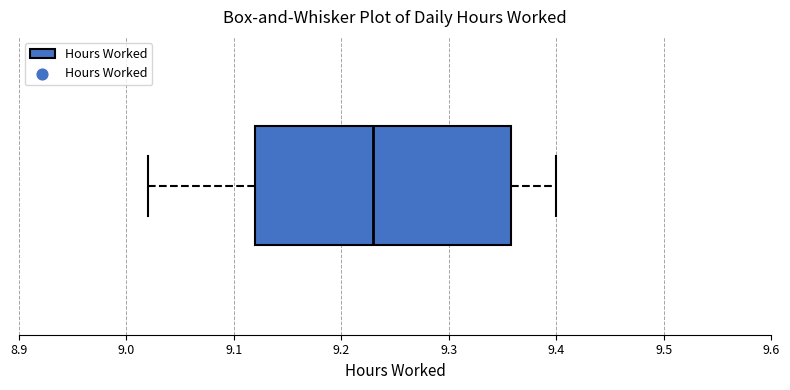

Transcribe this box plot: give where the median line is, the range the box spans, and where the two whiskers end, as read against the x-axis. The values are not printed on the chart, so give them approximately, as read against the axis.

median 9.23, box 9.12 to 9.36, whiskers 9.02 to 9.40